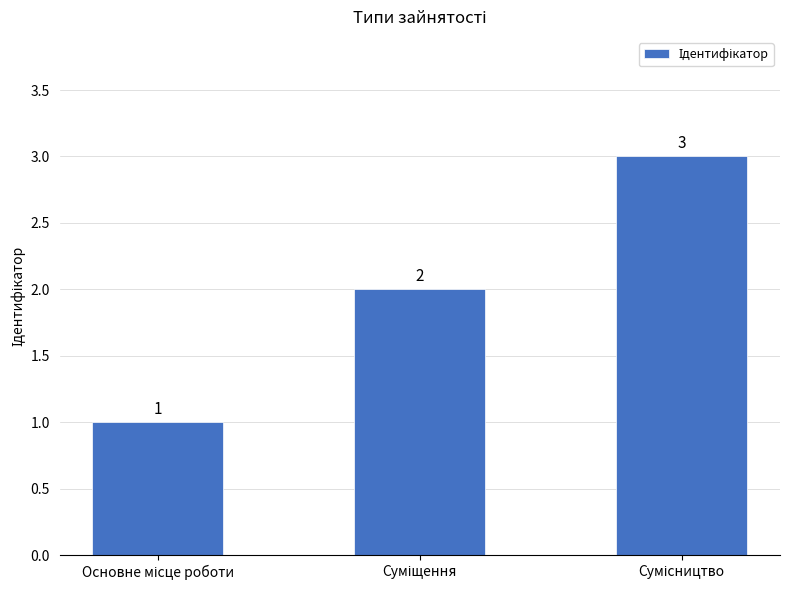

What is the minimum value shown in the chart?

1